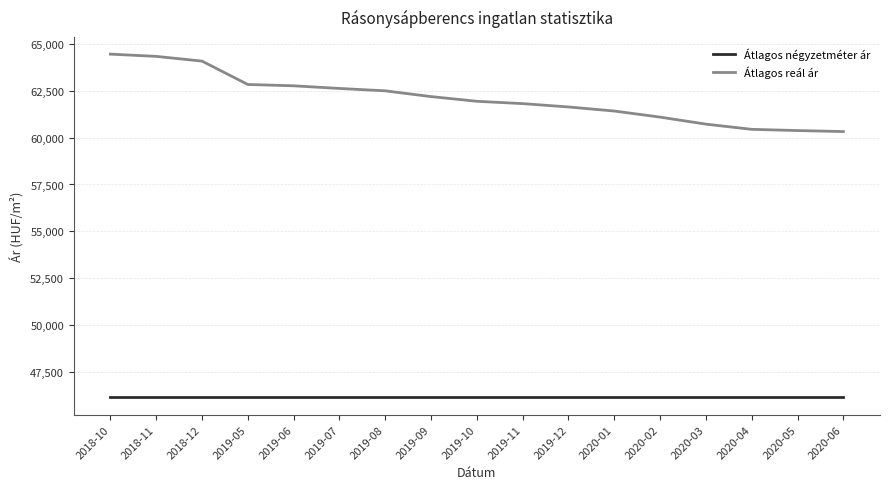

What is the greatest value displayed?

64443